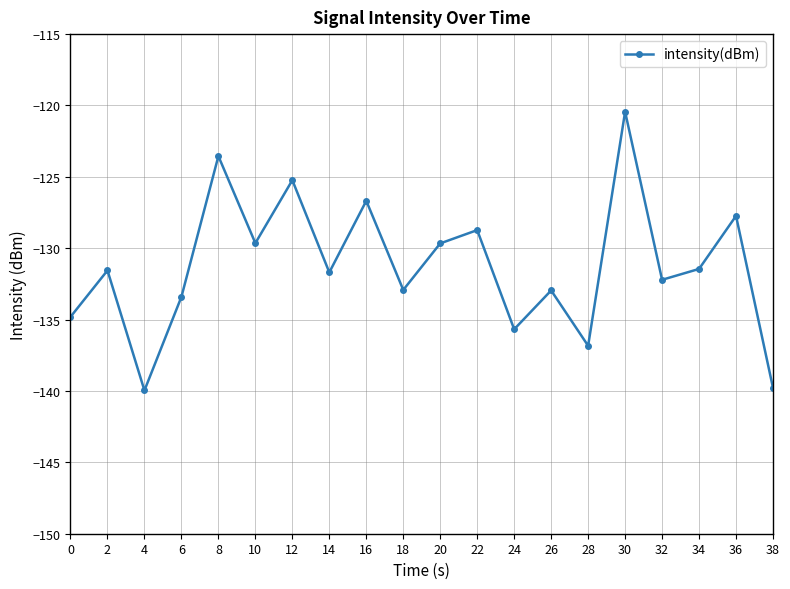

What is the value of the 3rd point from the left?

-140.0